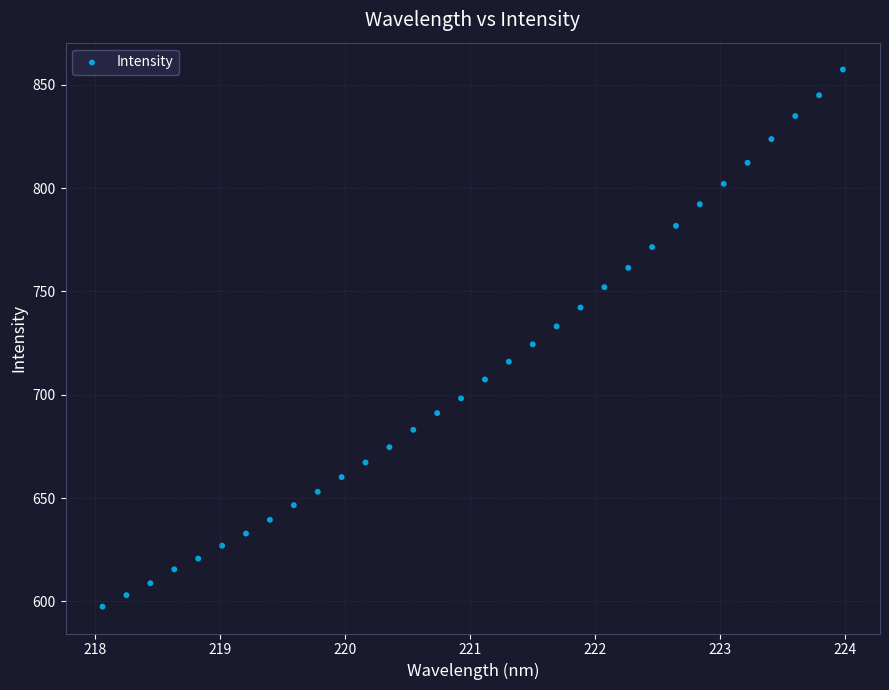

What is the range of X values (max minus min)?

5.9